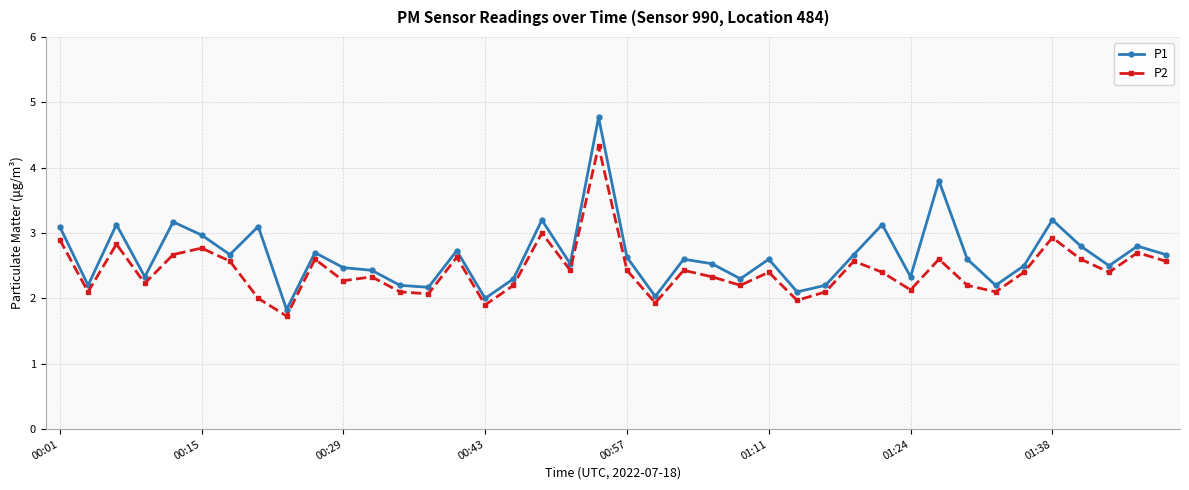

What is the average value of the P1 series?

2.7